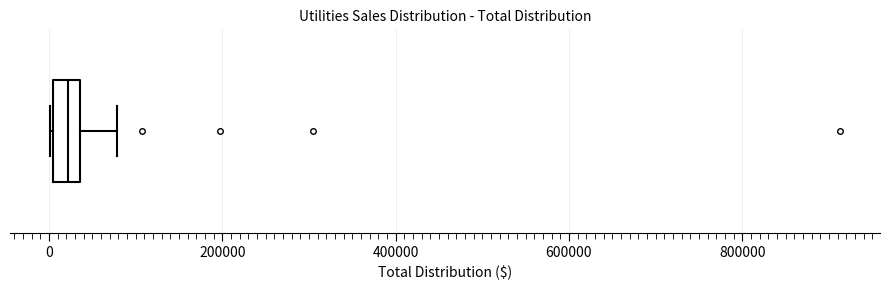

Where is the left edge of the box on the x-axis? The values are not printed on the chart, so give them approximately, as read against the axis.

0